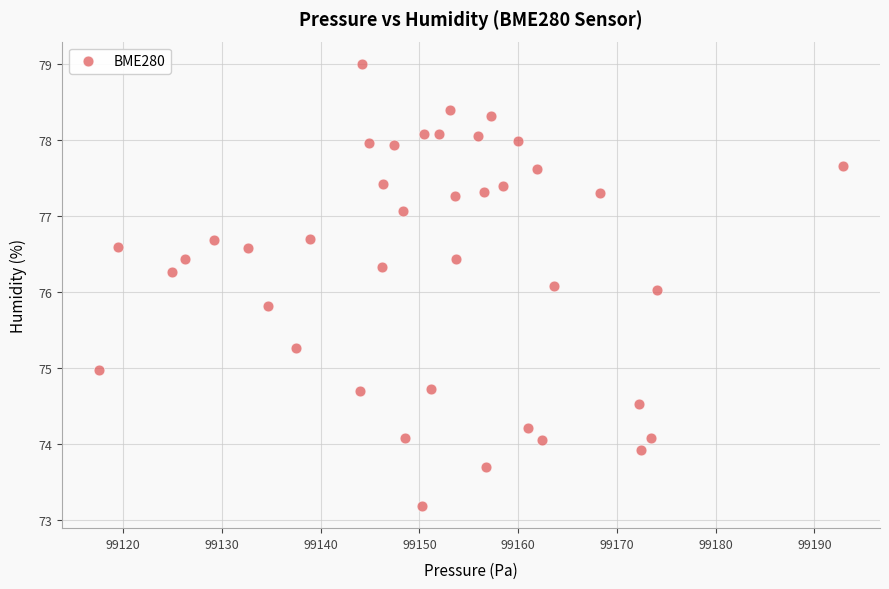

What is the range of Y values (max minus min)?

5.8